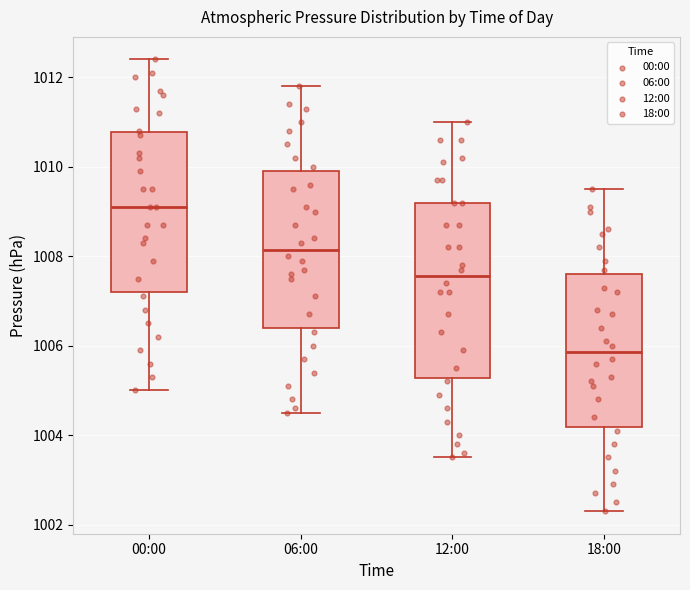

Reading left to right, transcribe this box plot: for each box, give where its median line is, the range the box spans, and where its two whiskers end, as read against the y-axis. The values are not printed on the chart, so give them approximately, as read against the axis.

00:00: median 1009.2, box 1007.2 to 1010.8, whiskers 1005.0 to 1012.4
06:00: median 1008.2, box 1006.4 to 1010.0, whiskers 1004.6 to 1011.8
12:00: median 1007.6, box 1005.2 to 1009.2, whiskers 1003.6 to 1011.0
18:00: median 1005.8, box 1004.2 to 1007.6, whiskers 1002.4 to 1009.6